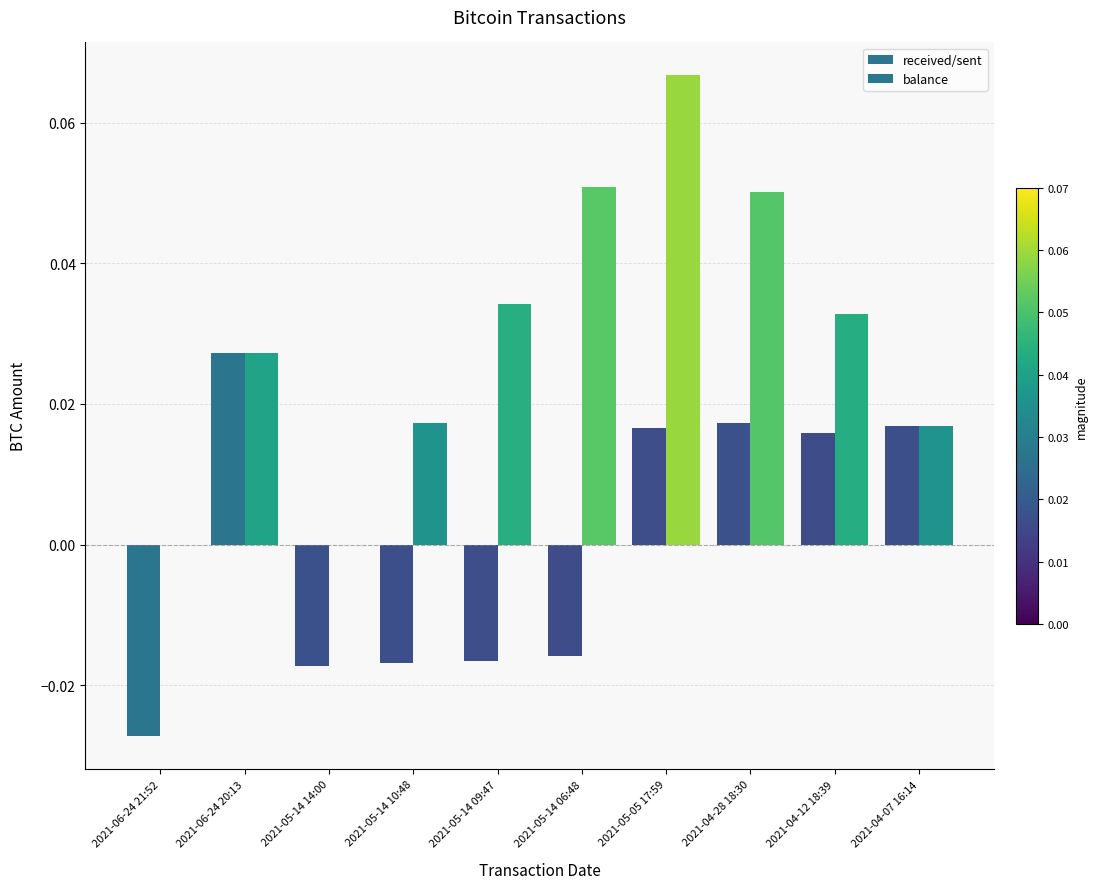

Is the value of balance at 2021-05-14 10:48 greater than the value of received/sent at 2021-06-24 21:52?

Yes